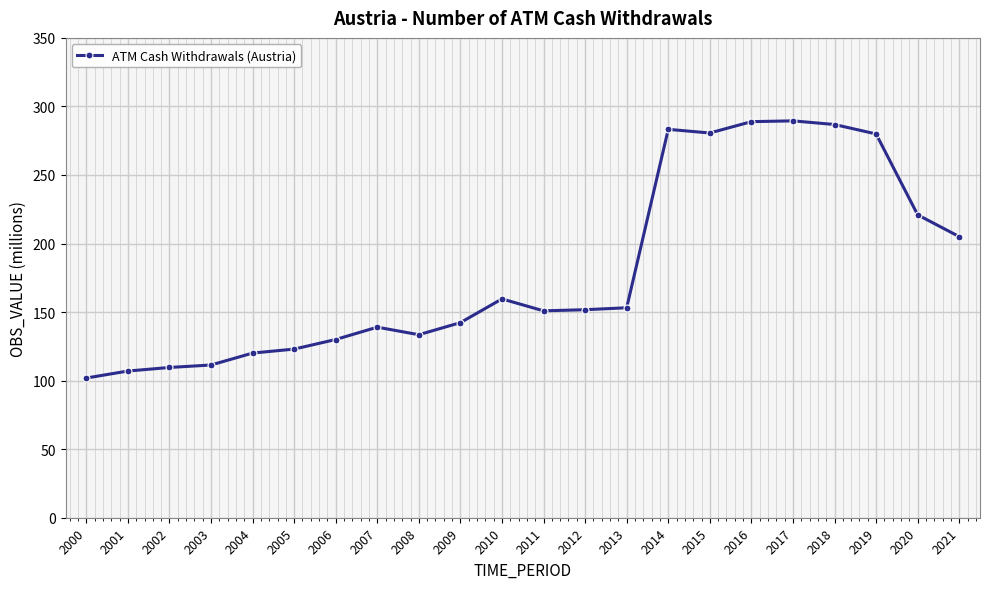

Which has a higher value, 2000 or 2006?

2006